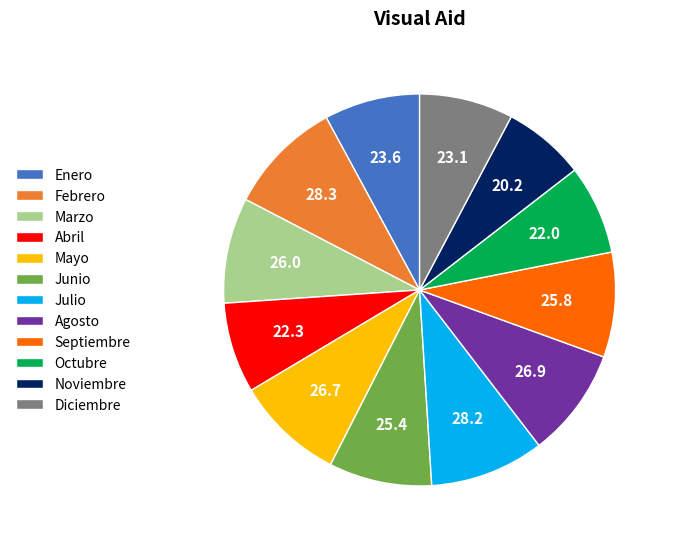

Which slice is the smallest?

Noviembre